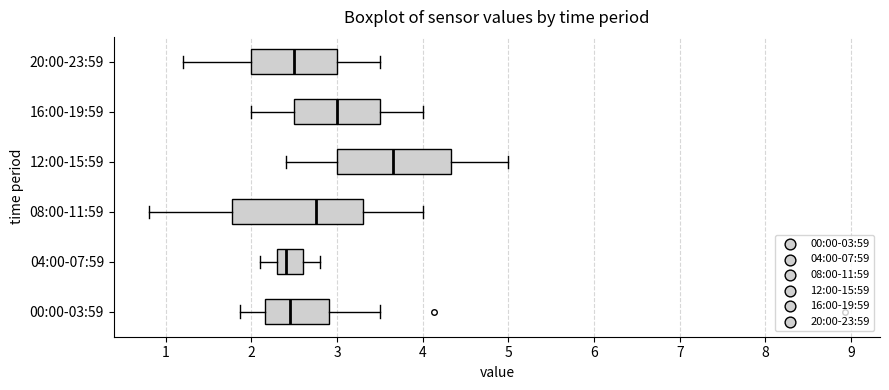

Reading bottom to top, read every box against the x-axis: the position of its median line, the range the box covers, and the ends of its whiskers. The values are not printed on the chart, so give them approximately, as read against the axis.

00:00-03:59: median 2.5, box 2.2 to 2.9, whiskers 1.9 to 3.5
04:00-07:59: median 2.4, box 2.3 to 2.6, whiskers 2.1 to 2.8
08:00-11:59: median 2.8, box 1.8 to 3.3, whiskers 0.8 to 4.0
12:00-15:59: median 3.7, box 3.0 to 4.3, whiskers 2.4 to 5.0
16:00-19:59: median 3.0, box 2.5 to 3.5, whiskers 2.0 to 4.0
20:00-23:59: median 2.5, box 2.0 to 3.0, whiskers 1.2 to 3.5